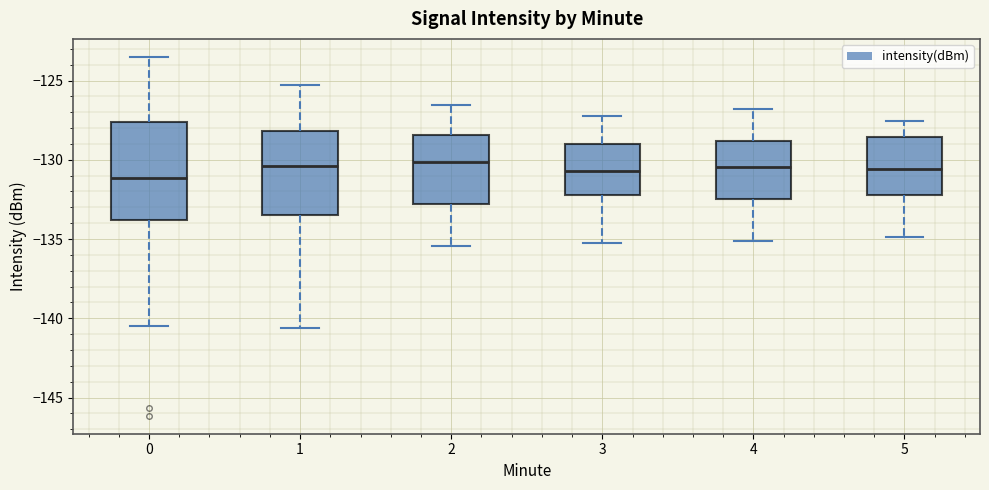

Comparing the boxes themselves (not the whiskers), which one is the tallest?

0